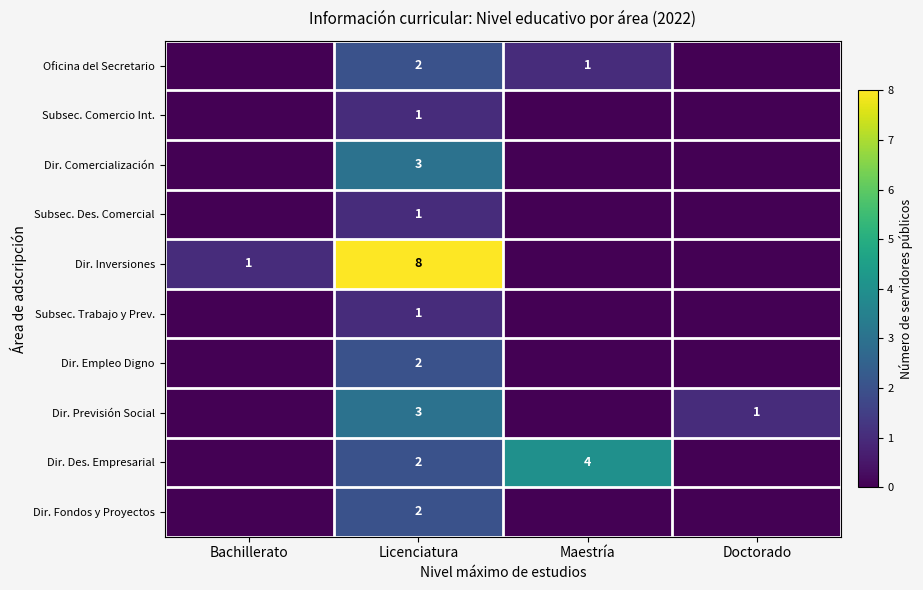

What is the difference between the highest and lowest values at Licenciatura?

7